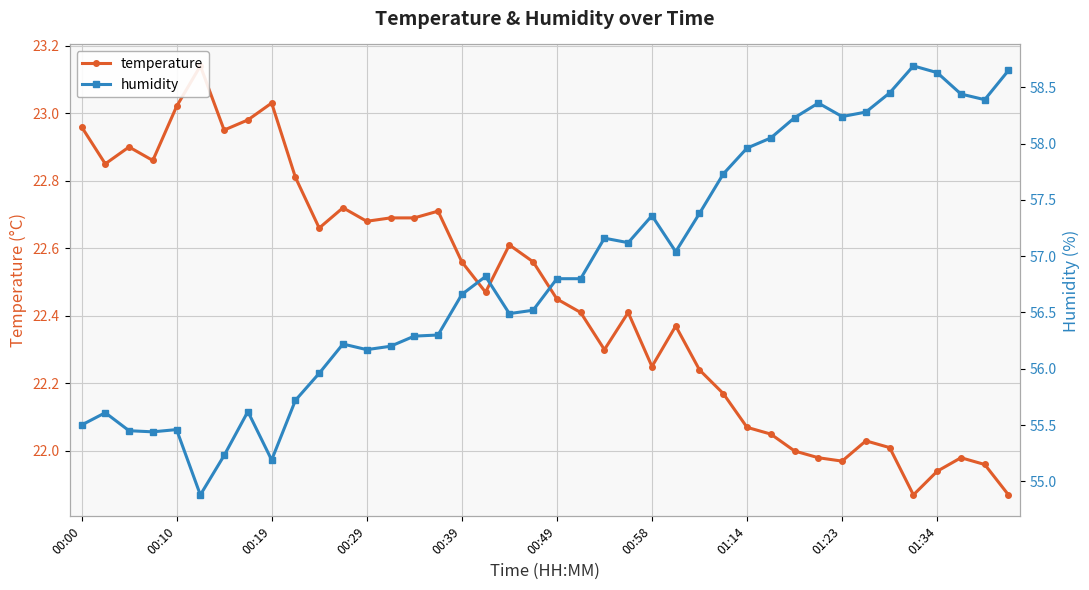

What is the difference between the humidity values at 38 and 32?

0.1